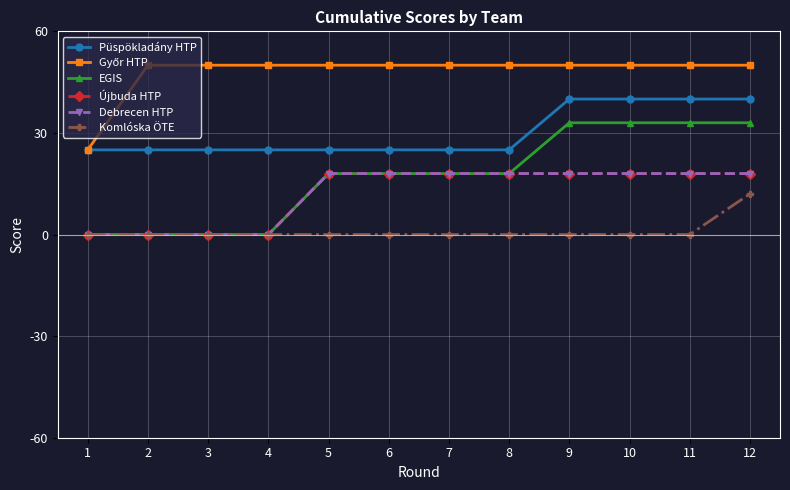

Between 5 and 7, which series saw the biggest shift?

Püspökladány HTP